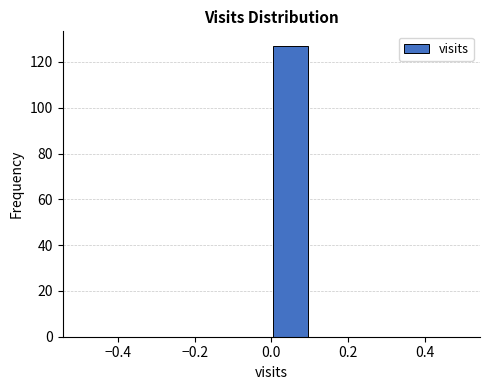

Over which range of the x-axis is the bar tallest?

0.0 to 0.1